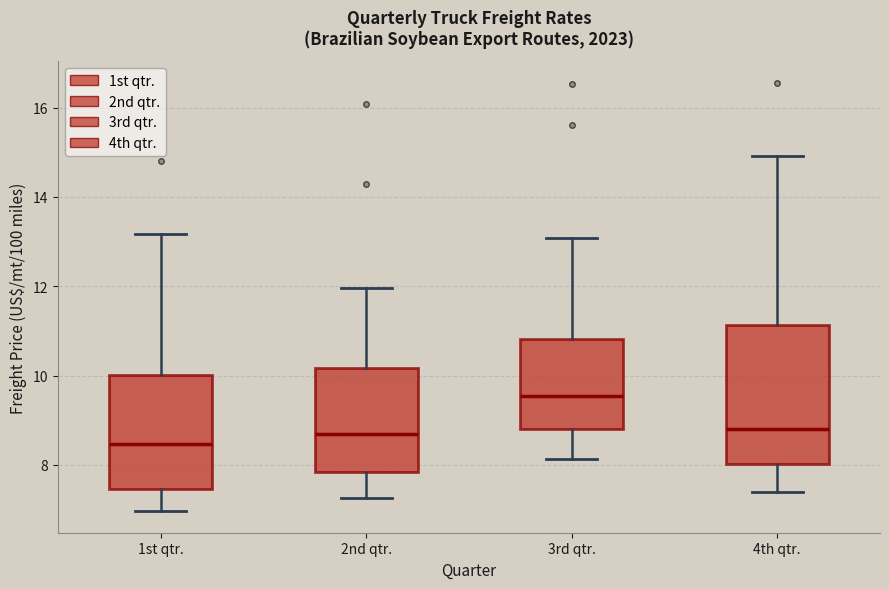

Reading left to right, transcribe this box plot: for each box, give where its median line is, the range the box spans, and where its two whiskers end, as read against the y-axis. The values are not printed on the chart, so give them approximately, as read against the axis.

1st qtr.: median 8.4, box 7.4 to 10.0, whiskers 7.0 to 13.2
2nd qtr.: median 8.8, box 7.8 to 10.2, whiskers 7.2 to 12.0
3rd qtr.: median 9.6, box 8.8 to 10.8, whiskers 8.2 to 13.0
4th qtr.: median 8.8, box 8.0 to 11.2, whiskers 7.4 to 15.0